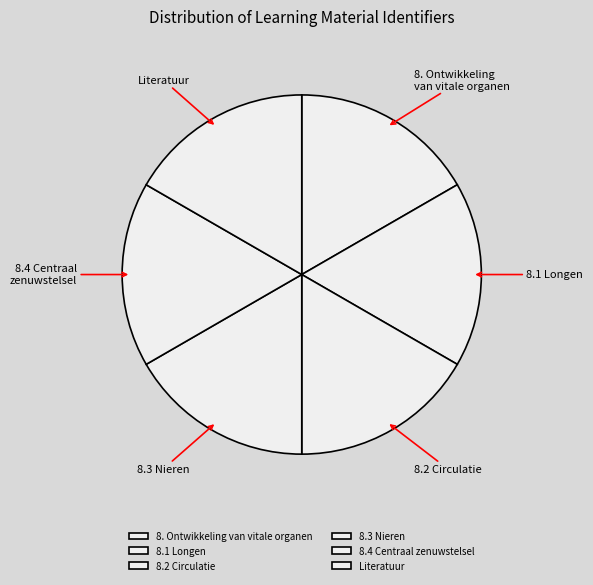

True or false: 8.4 Centraal zenuwstelsel accounts for 17% of the total.

True